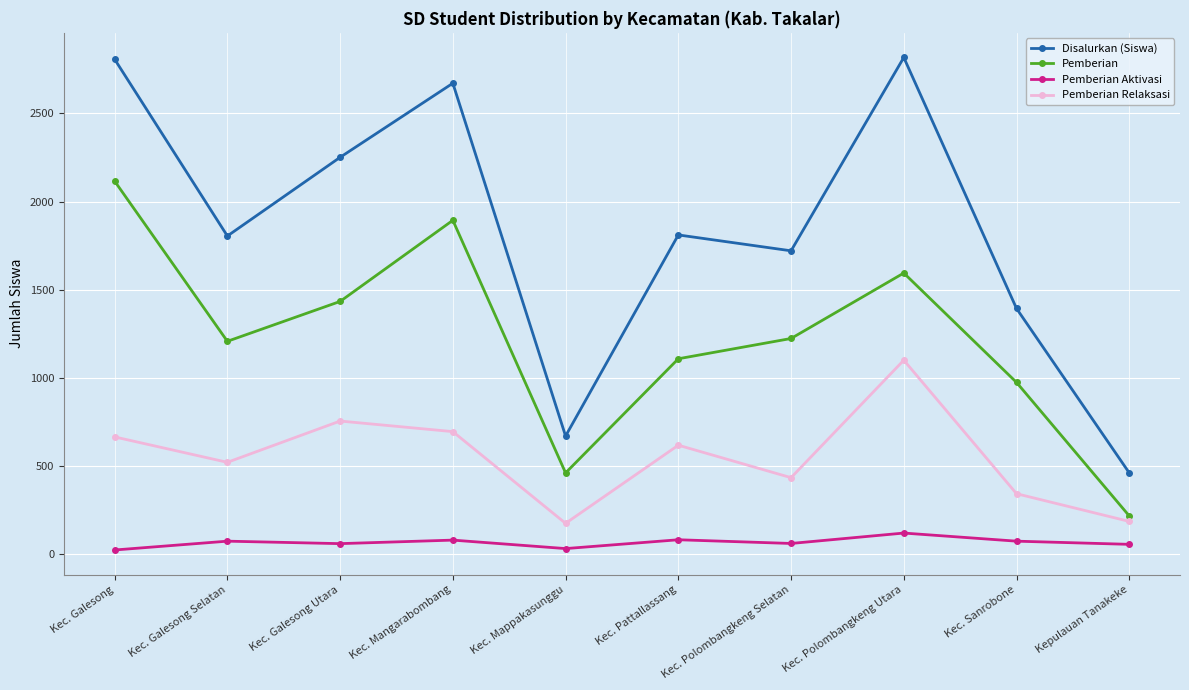

In Pemberian, how many points are higher than both neighbors (excluding endpoints)?

2